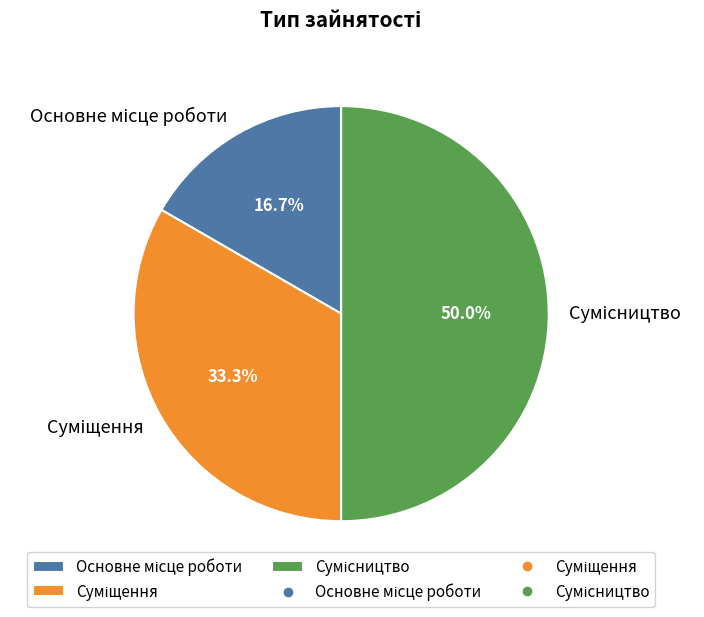

Count the number of slices in the pie.

3